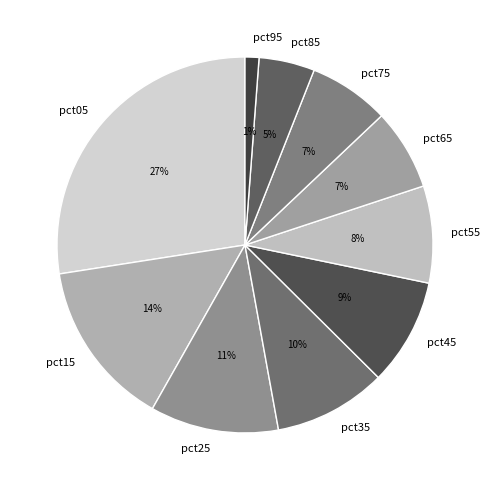

What percentage is the pct75 slice, to the nearest percent?

7%